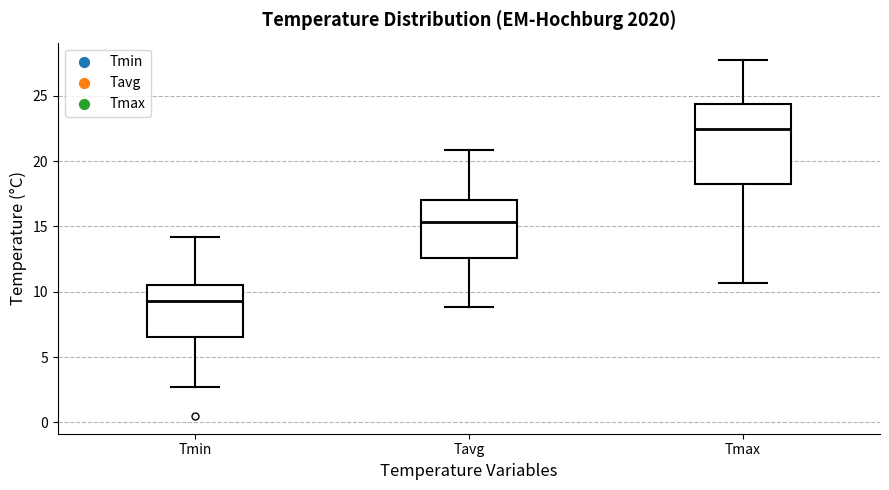

Reading left to right, read every box against the y-axis: the position of its median line, the range the box covers, and the ends of its whiskers. The values are not printed on the chart, so give them approximately, as read against the axis.

Tmin: median 9.5, box 6.5 to 10.5, whiskers 2.5 to 14.0
Tavg: median 15.5, box 12.5 to 17.0, whiskers 9.0 to 21.0
Tmax: median 22.5, box 18.0 to 24.5, whiskers 10.5 to 27.5